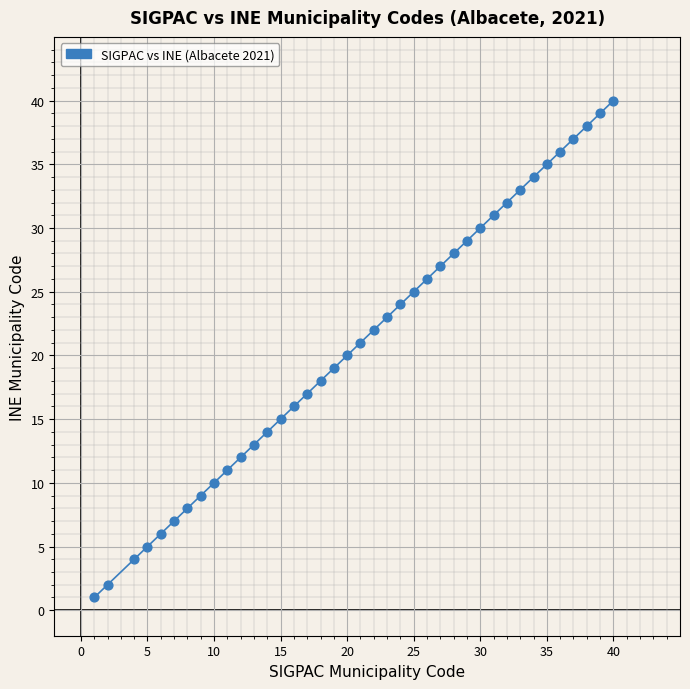

What is the range of Y values (max minus min)?

39